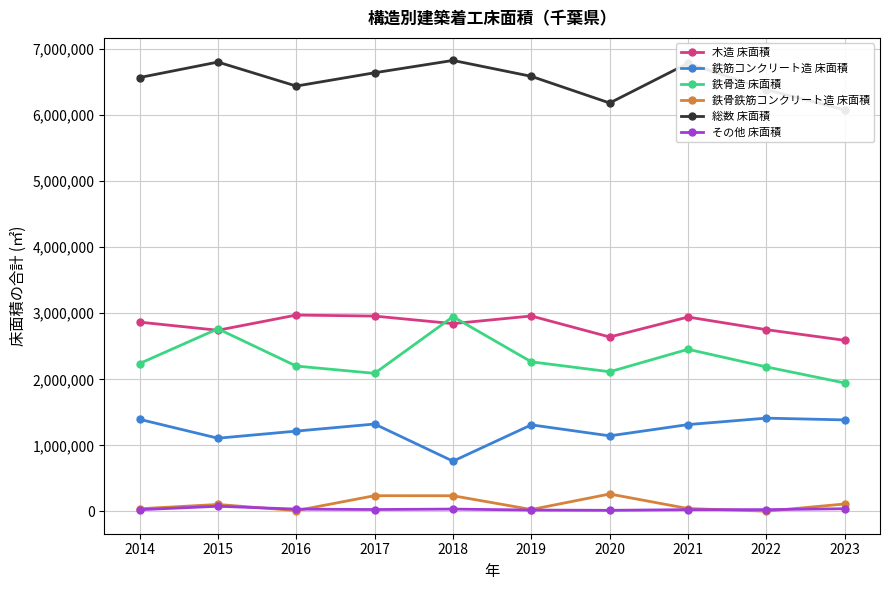

At how many categories does at least one series exceed 5714600?

10